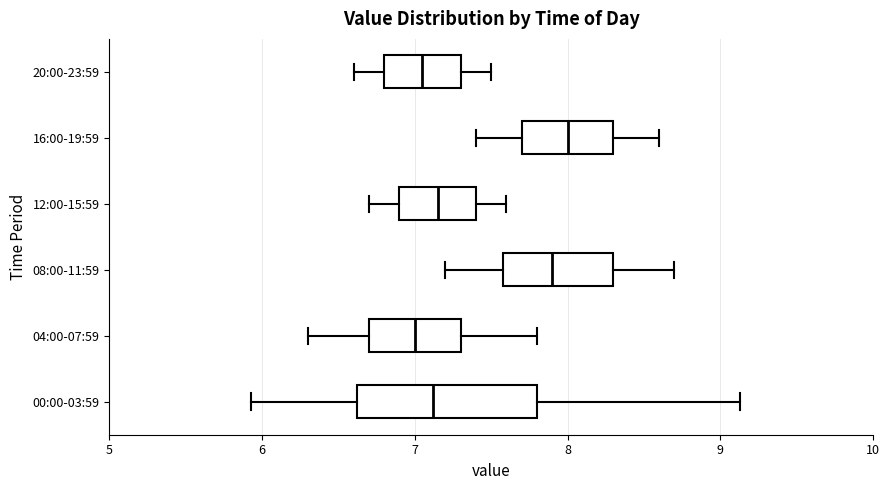

Reading bottom to top, transcribe this box plot: for each box, give where its median line is, the range the box spans, and where its two whiskers end, as read against the x-axis. The values are not printed on the chart, so give them approximately, as read against the axis.

00:00-03:59: median 7.1, box 6.6 to 7.8, whiskers 5.9 to 9.1
04:00-07:59: median 7.0, box 6.7 to 7.3, whiskers 6.3 to 7.8
08:00-11:59: median 7.9, box 7.6 to 8.3, whiskers 7.2 to 8.7
12:00-15:59: median 7.2, box 6.9 to 7.4, whiskers 6.7 to 7.6
16:00-19:59: median 8.0, box 7.7 to 8.3, whiskers 7.4 to 8.6
20:00-23:59: median 7.1, box 6.8 to 7.3, whiskers 6.6 to 7.5